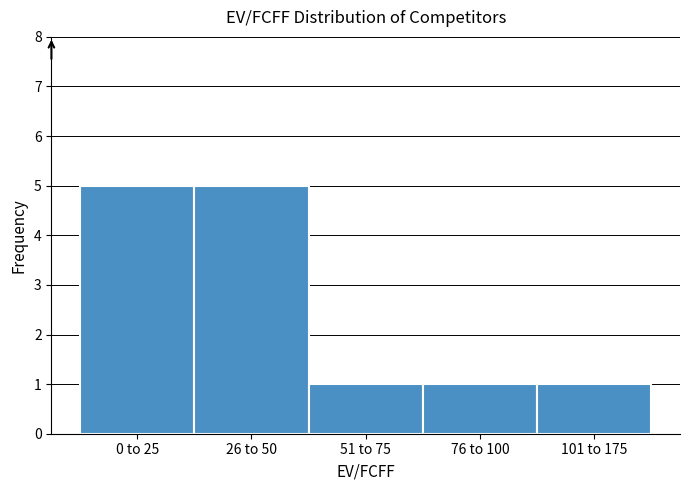

Reading right to left, what are all the values shown in this chart?

101 to 175=1	76 to 100=1	51 to 75=1	26 to 50=5	0 to 25=5